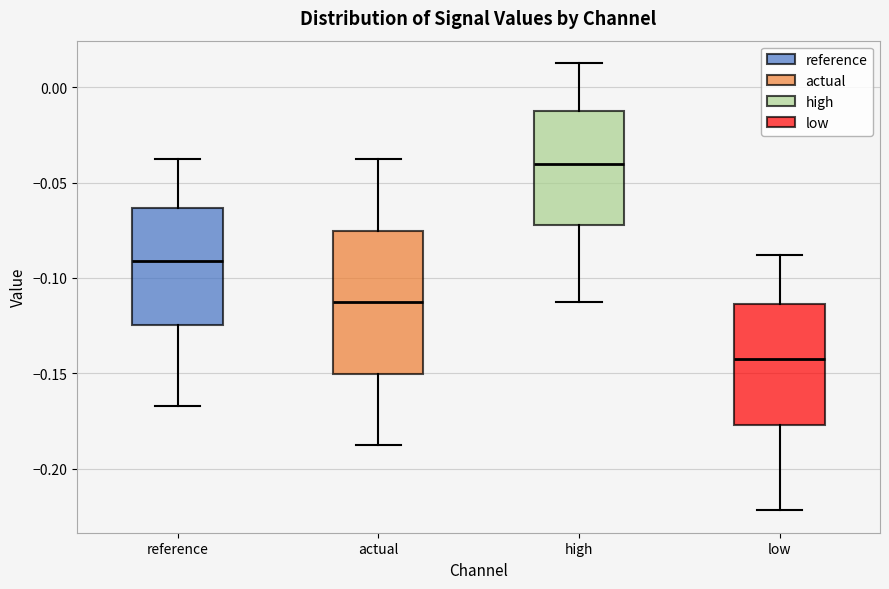

Reading left to right, read every box against the y-axis: the position of its median line, the range the box covers, and the ends of its whiskers. The values are not printed on the chart, so give them approximately, as read against the axis.

reference: median -0.090, box -0.125 to -0.065, whiskers -0.165 to -0.040
actual: median -0.115, box -0.150 to -0.075, whiskers -0.190 to -0.040
high: median -0.040, box -0.070 to -0.015, whiskers -0.115 to 0.015
low: median -0.140, box -0.175 to -0.115, whiskers -0.220 to -0.090